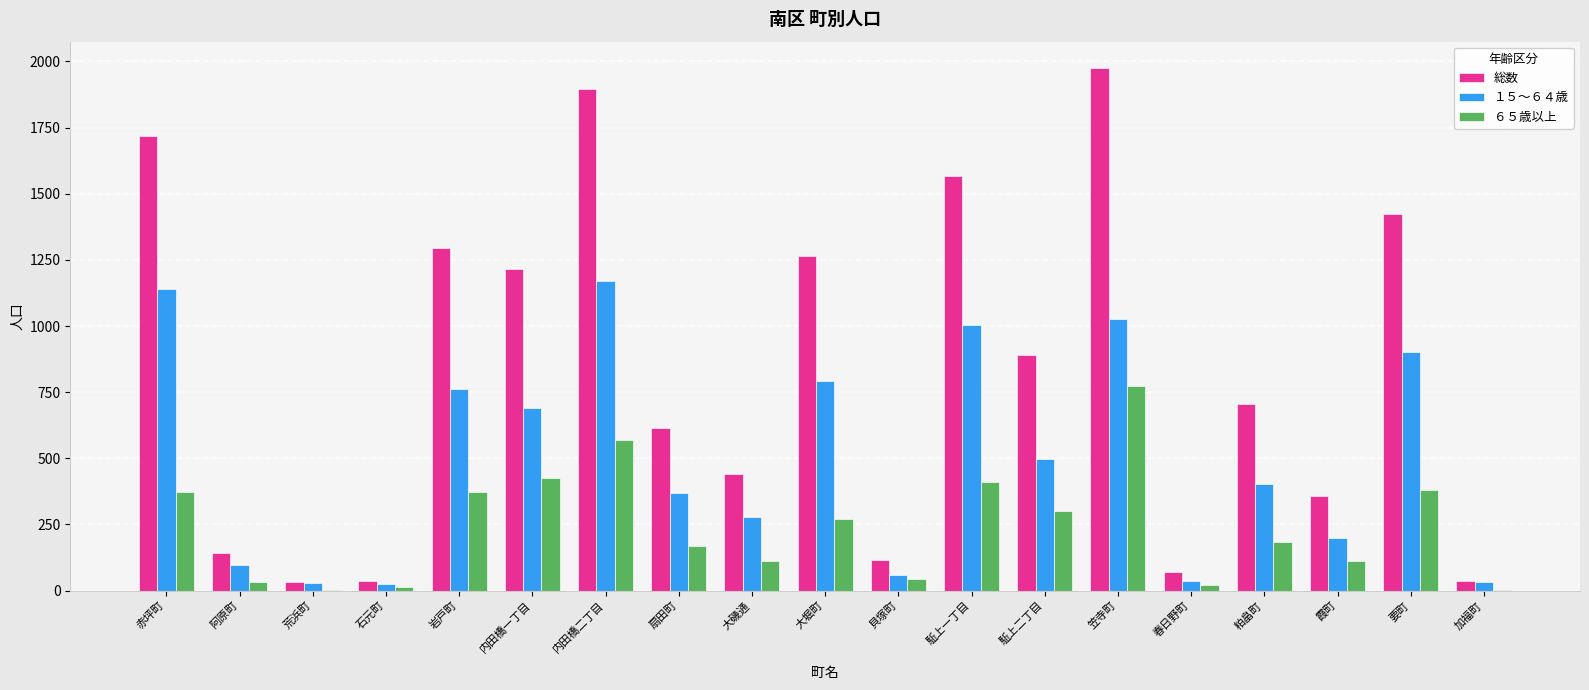

Are the bars grouped side by side (vs. stacked)?

Yes